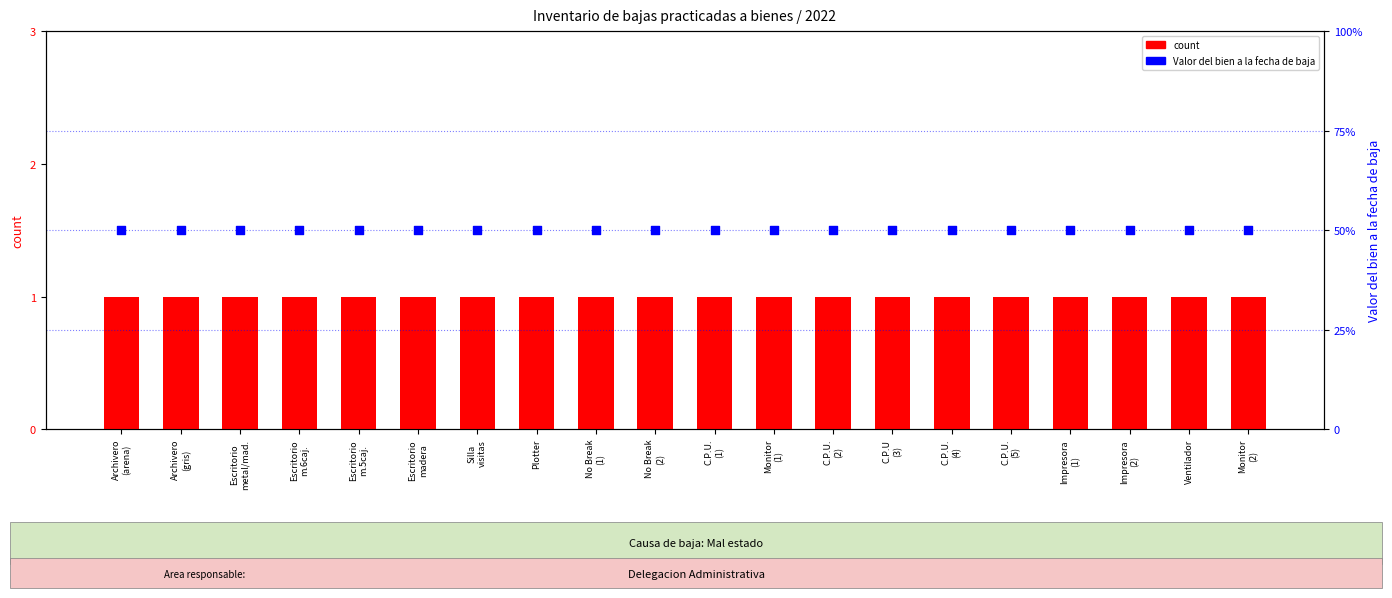

What is the total value across all series at No Break
(2)?

51